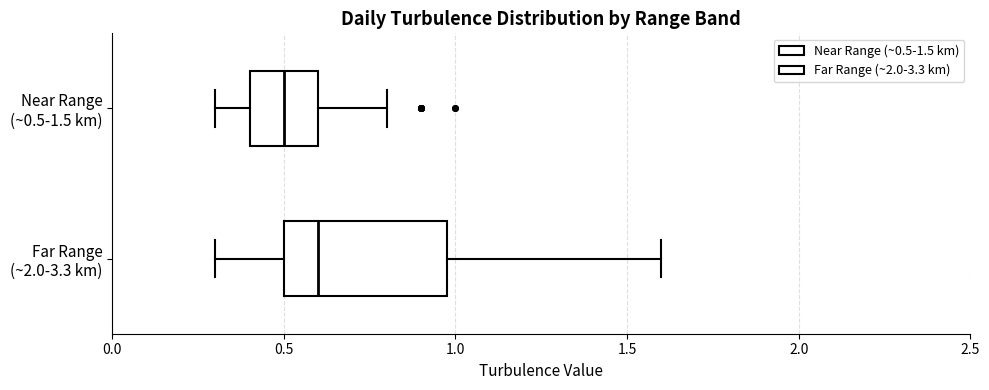

Which box has the furthest to the right median line?

Far Range (~2.0-3.3 km)